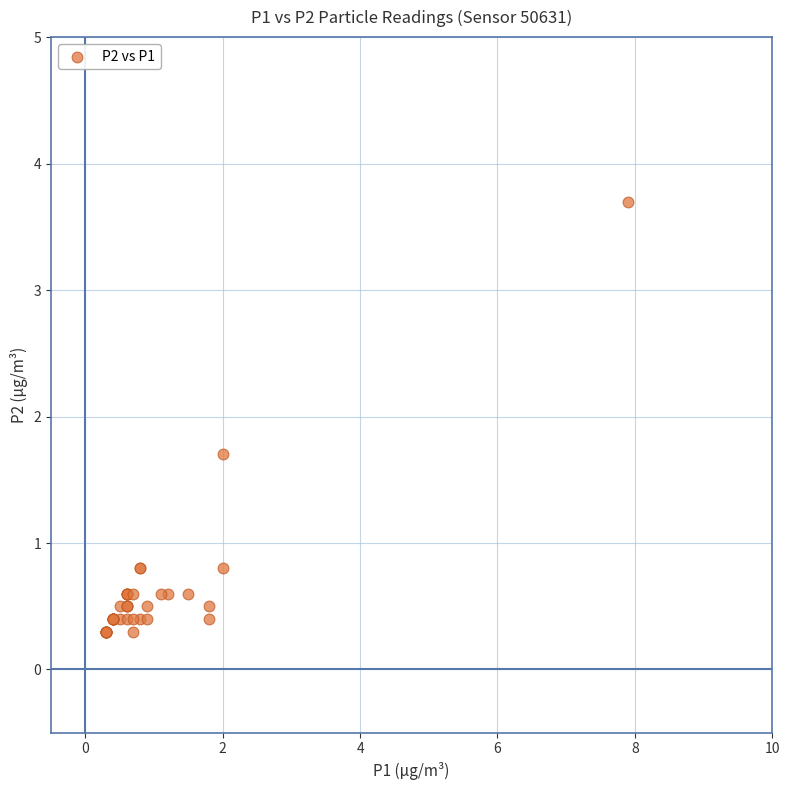

What Y value in the scatter plot is closest to 2?

1.7